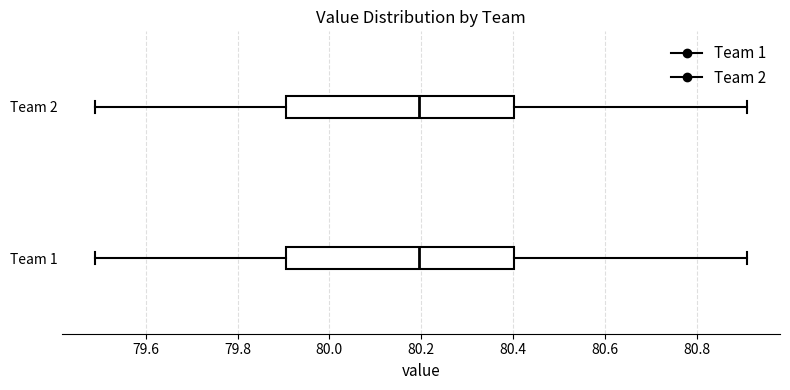

Where is the right edge of the box for Team 1 on the x-axis? The values are not printed on the chart, so give them approximately, as read against the axis.

80.40